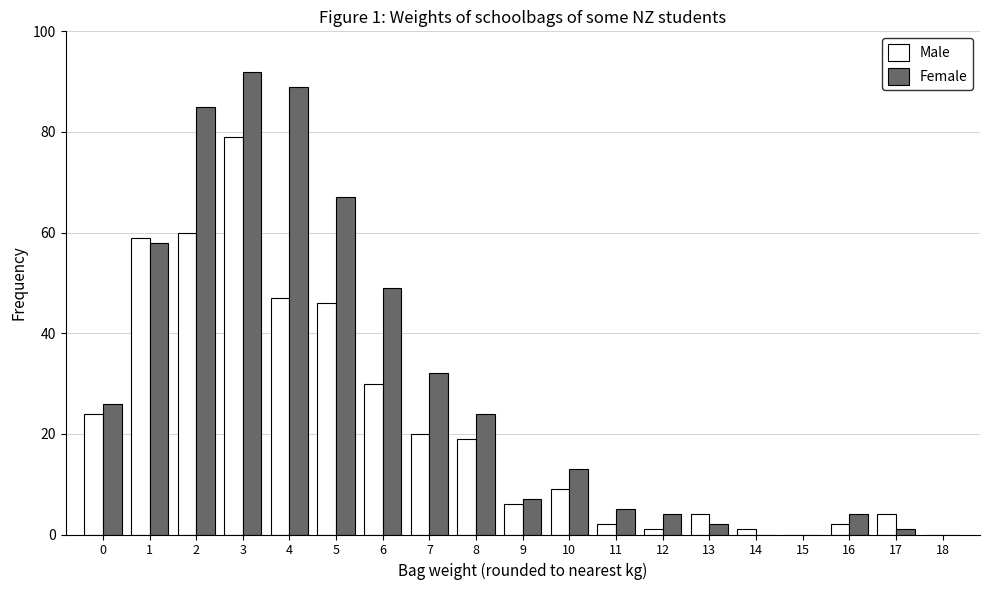

At which label does Female reach its peak?

3